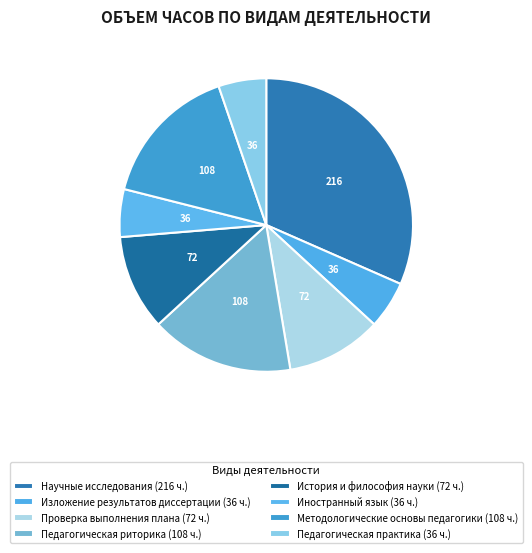

Rank the categories by value from lowest to highest.

Изложение результатов диссертации, Иностранный язык, Педагогическая практика, Проверка выполнения плана, История и философия науки, Педагогическая риторика, Методологические основы педагогики, Научные исследования